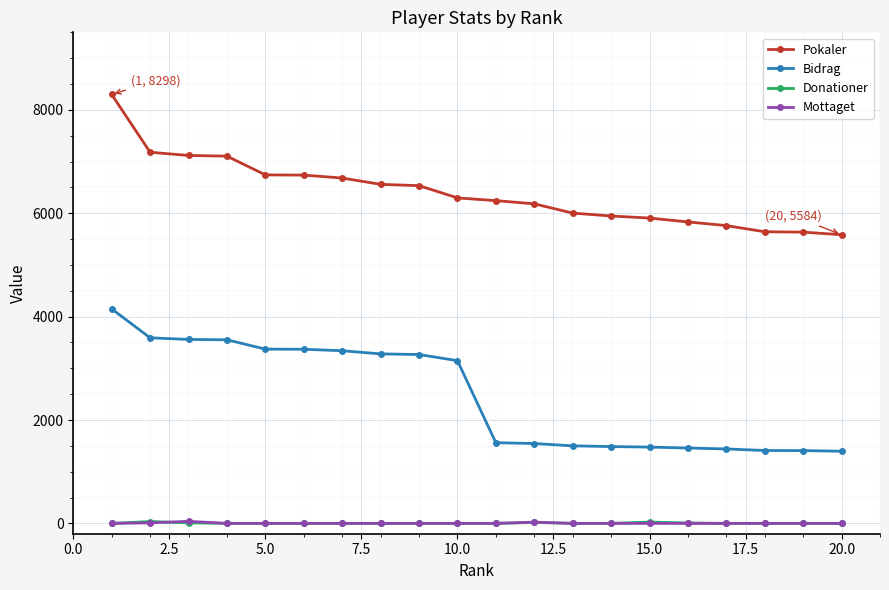

True or false: Bidrag and Mottaget intersect in this chart.

False